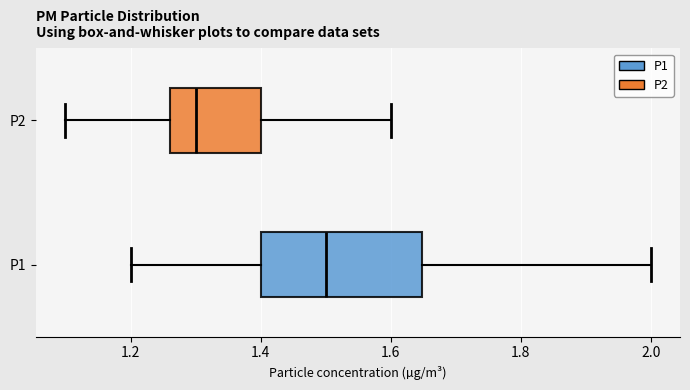

Which box's median line is the furthest to the right?

P1